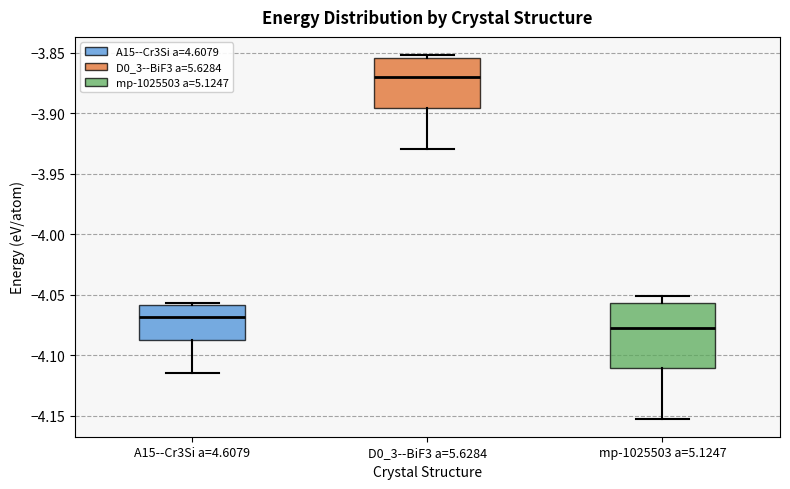

Reading left to right, transcribe this box plot: for each box, give where its median line is, the range the box spans, and where its two whiskers end, as read against the y-axis. The values are not printed on the chart, so give them approximately, as read against the axis.

A15--Cr3Si a=4.6079: median -4.070, box -4.090 to -4.060, whiskers -4.115 to -4.055
D0_3--BiF3 a=5.6284: median -3.870, box -3.895 to -3.855, whiskers -3.930 to -3.850
mp-1025503 a=5.1247: median -4.080, box -4.110 to -4.055, whiskers -4.150 to -4.050